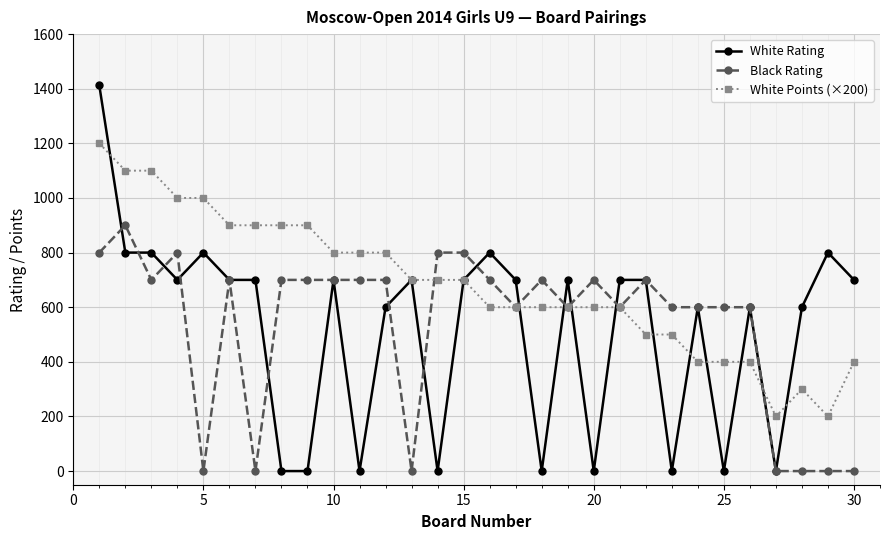

List the series in order of their peak value, highest first.

White Rating, White Points (×200), Black Rating